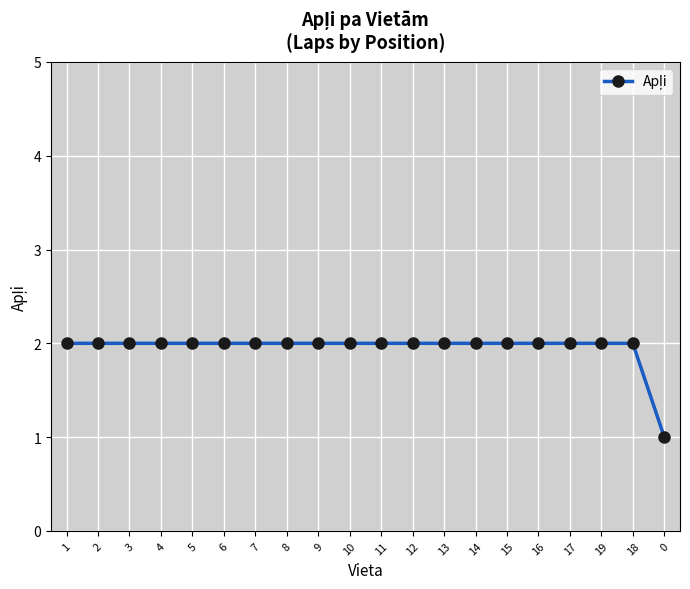

What position from the left is 8?

8